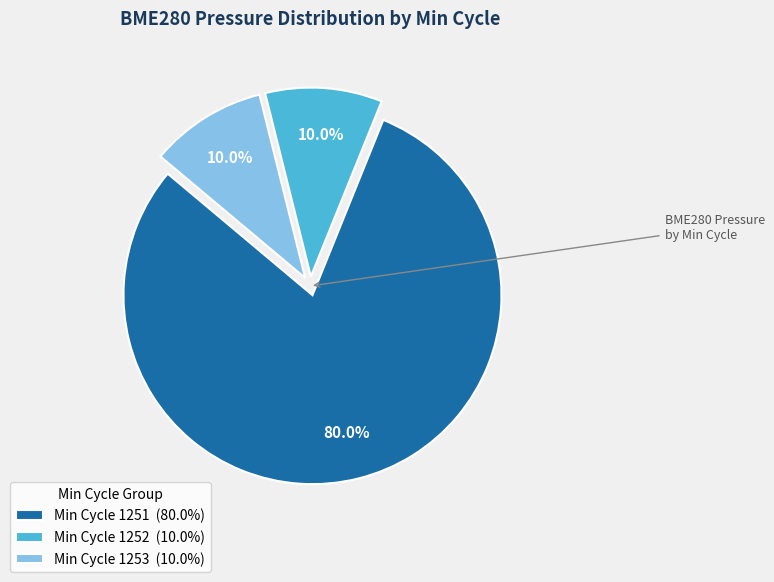

What percentage is NOT represented by Min Cycle 1252 (10.0%)?

90.0%